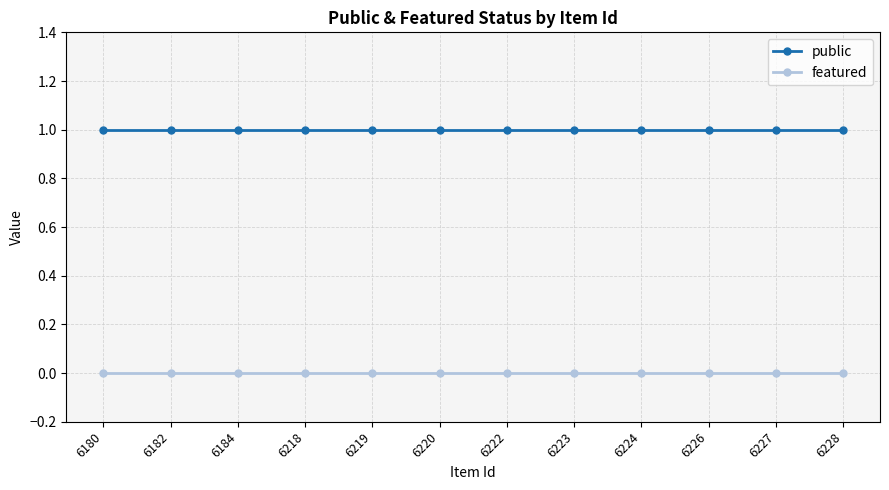

Rank the series by their maximum value, from lowest to highest.

featured, public